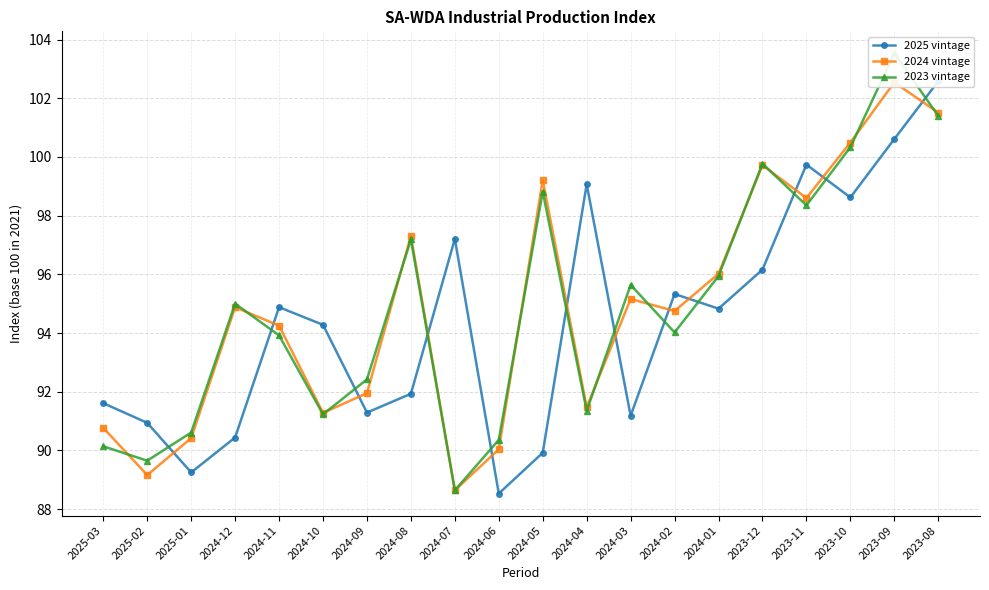

Where is 2024 vintage nearest to the value 95?

2024-12